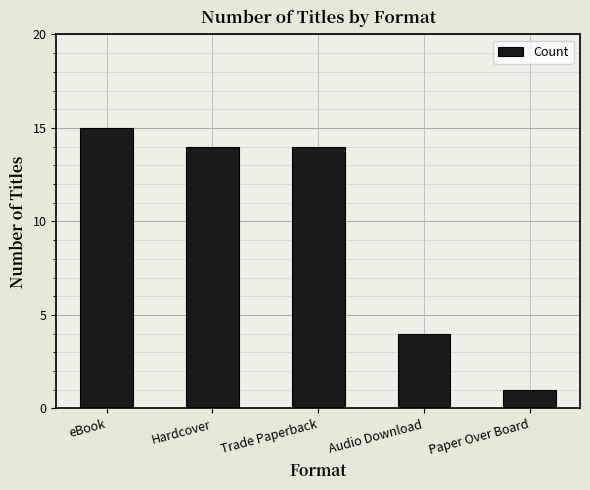

What is the difference between the maximum and second lowest values?

11